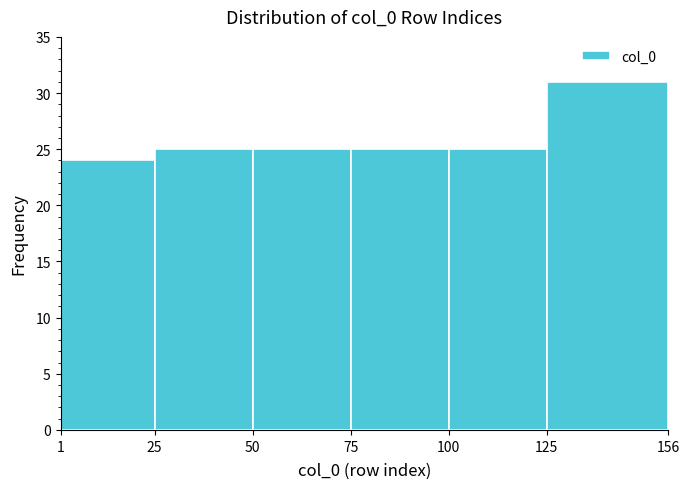

Over which range of the x-axis is the bar tallest?

125 to 156